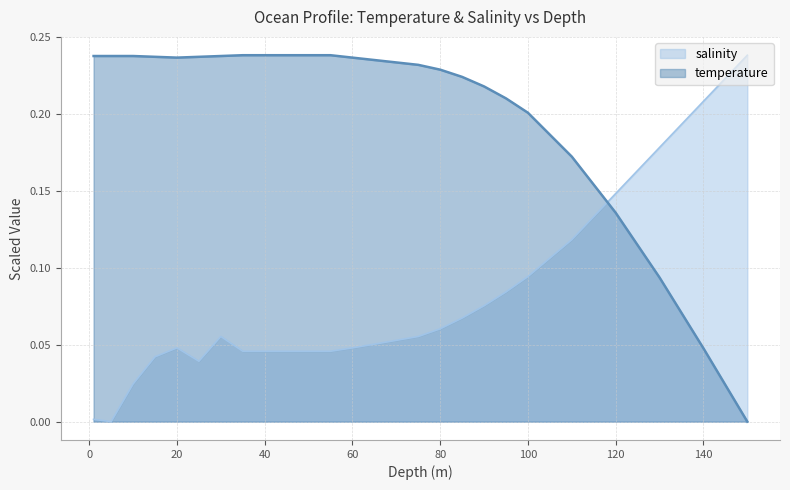

Which series has the largest range (max minus min)?

temperature